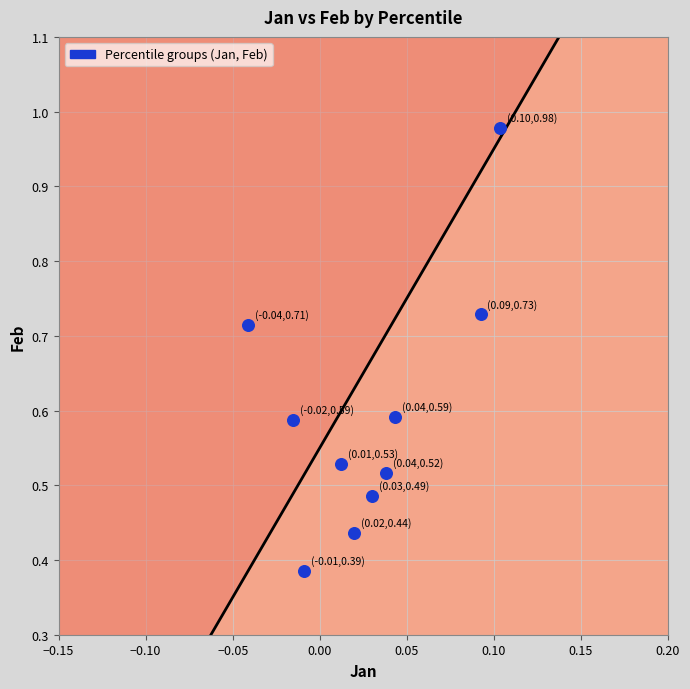

How many data points are displayed?

10